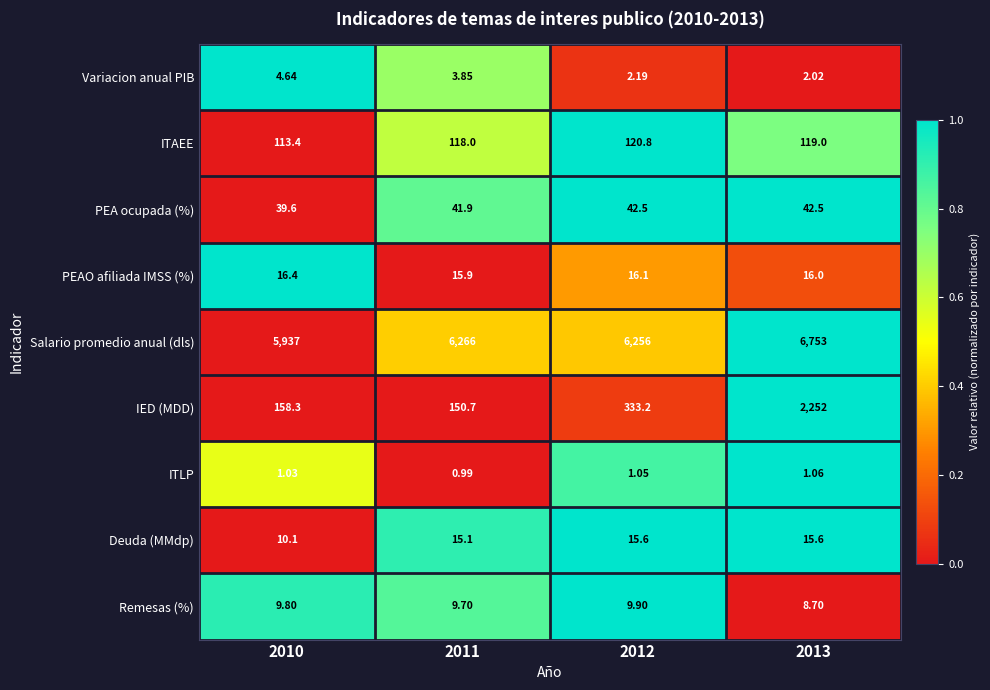

Between 2010 and 2013, which series saw the biggest shift?

IED (MDD)